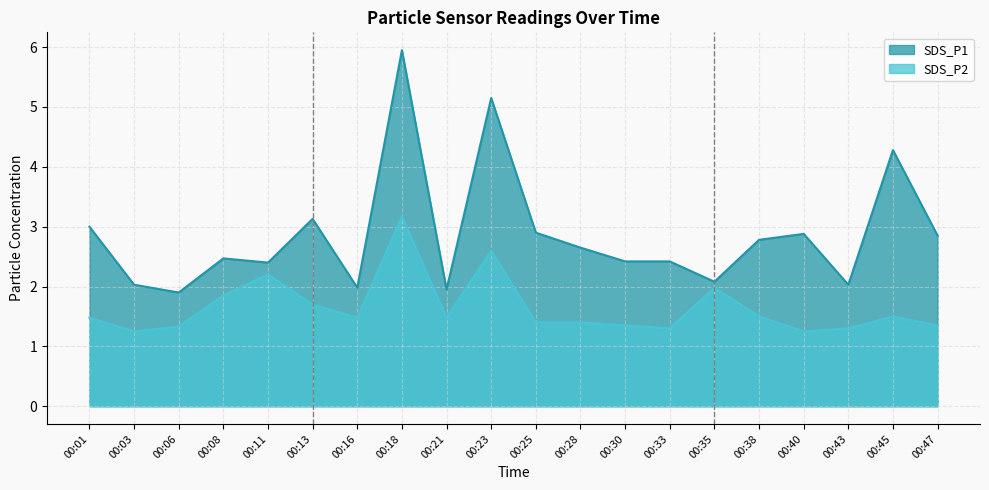

Does the chart display data point markers on the line(s)?

No